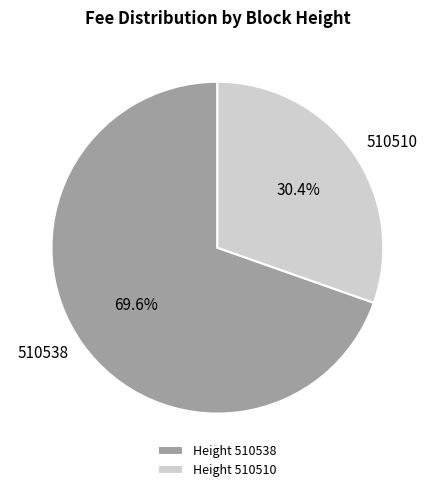

Which has a higher value, 510510 or 510538?

510538